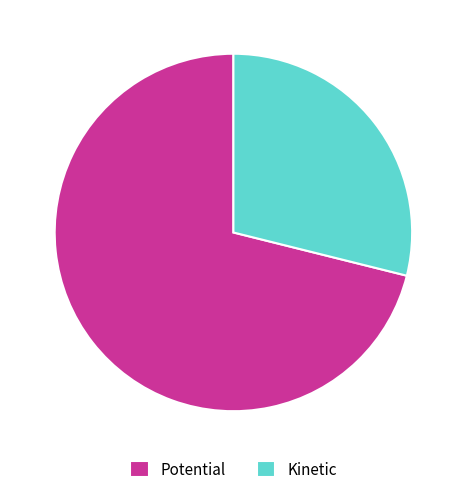

Count the number of slices in the pie.

2